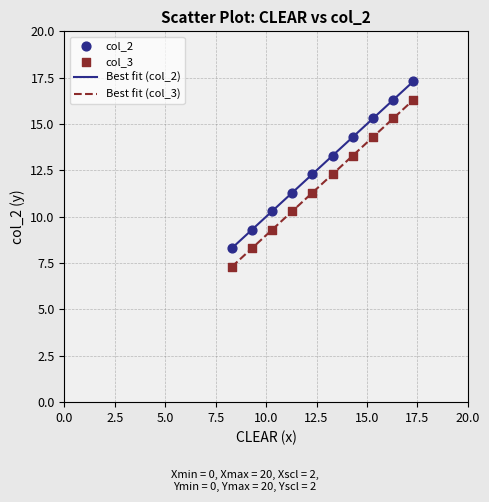

Rank the series by their maximum value, from highest to lowest.

Best fit (col_2), Best fit (col_3)